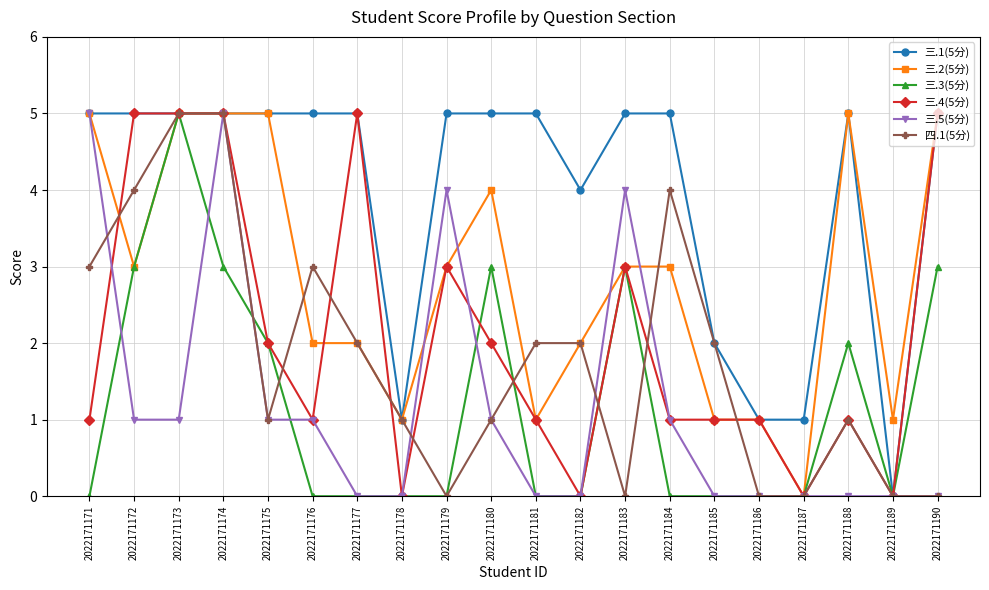

Where is the first local minimum for 四.1(5分)?

2022171175